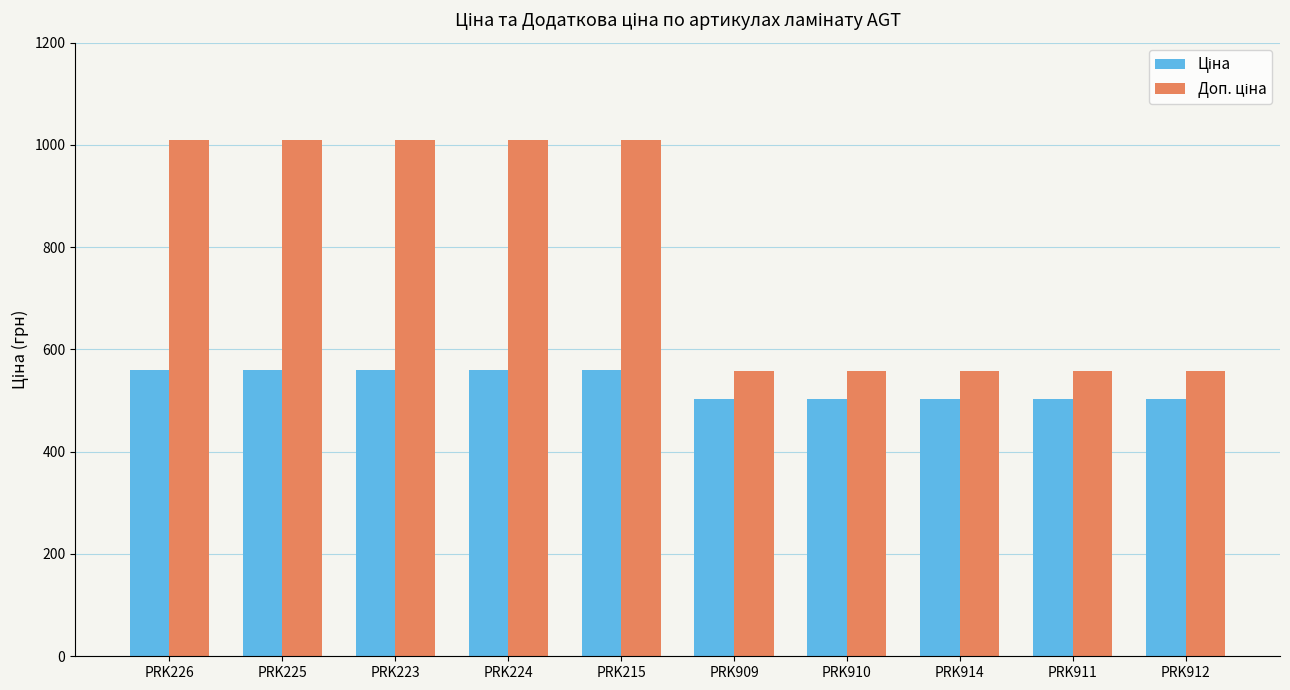

What is the maximum value shown in the chart?

1010.4